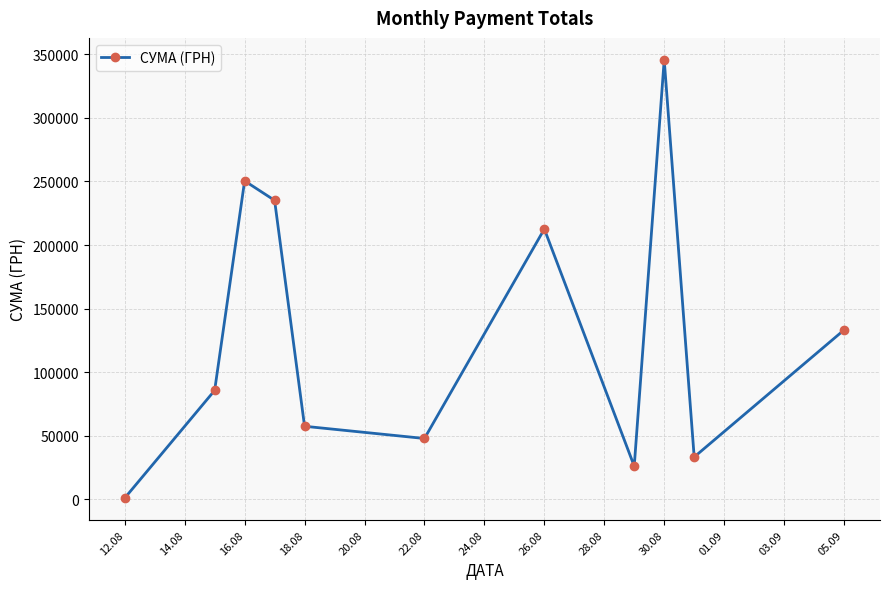

How many points are lower than both their immediate neighbors (excluding endpoints)?

3